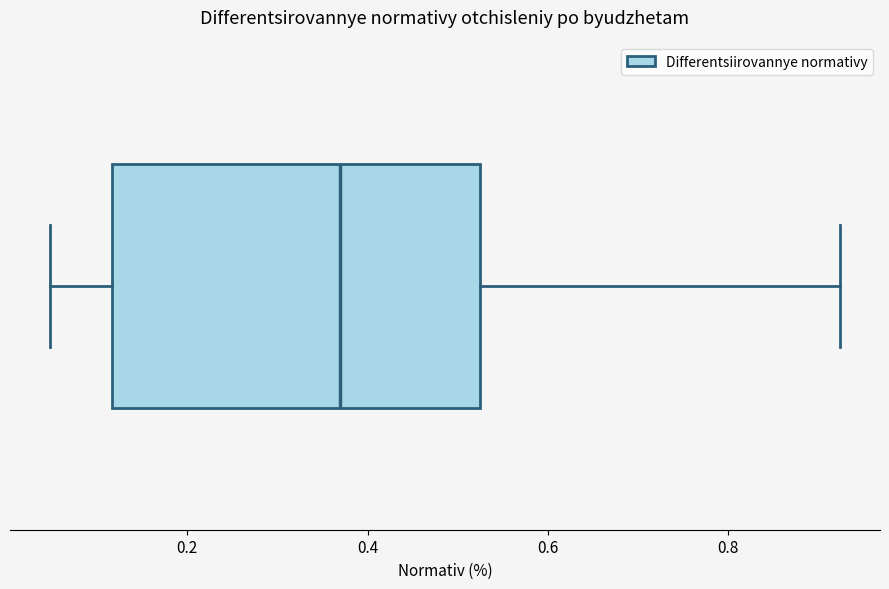

Transcribe this box plot: give where the median line is, the range the box spans, and where the two whiskers end, as read against the x-axis. The values are not printed on the chart, so give them approximately, as read against the axis.

median 0.36, box 0.12 to 0.52, whiskers 0.04 to 0.92